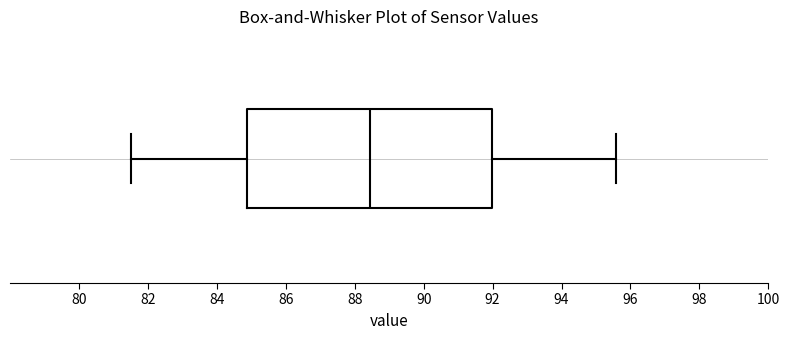

Where does the left whisker of the box end on the x-axis? The values are not printed on the chart, so give them approximately, as read against the axis.

81.6